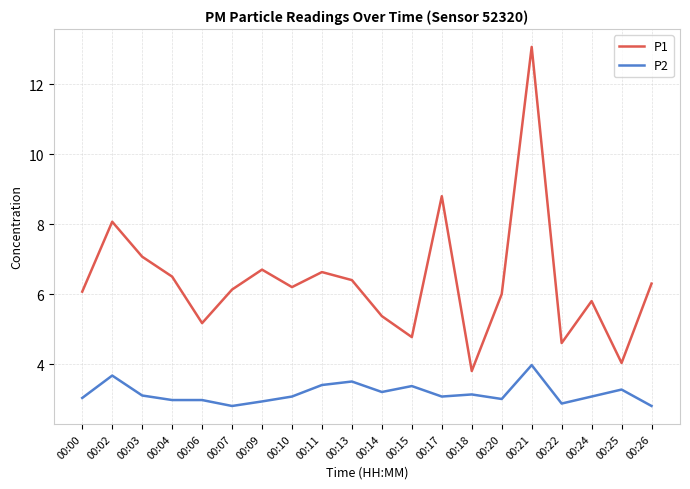

Which category has the highest value in the P1 series?

00:21